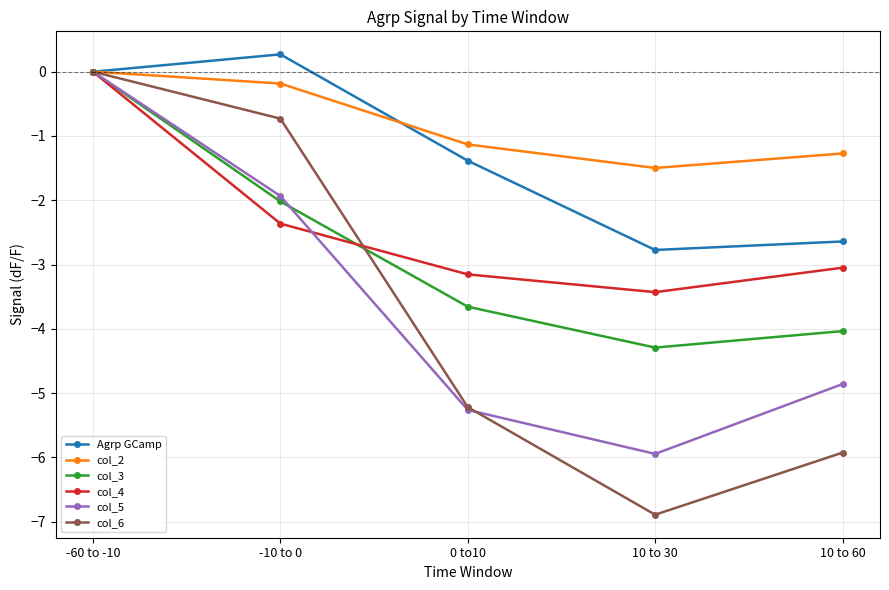

True or false: Agrp GCamp has more than 0 points higher than both neighbors.

True